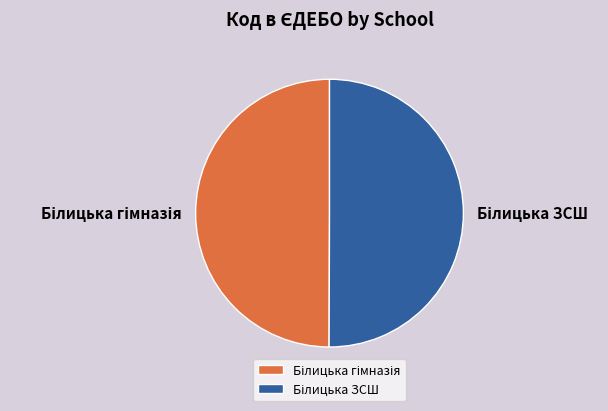

Is Білицька гімназія the majority of the pie?

No